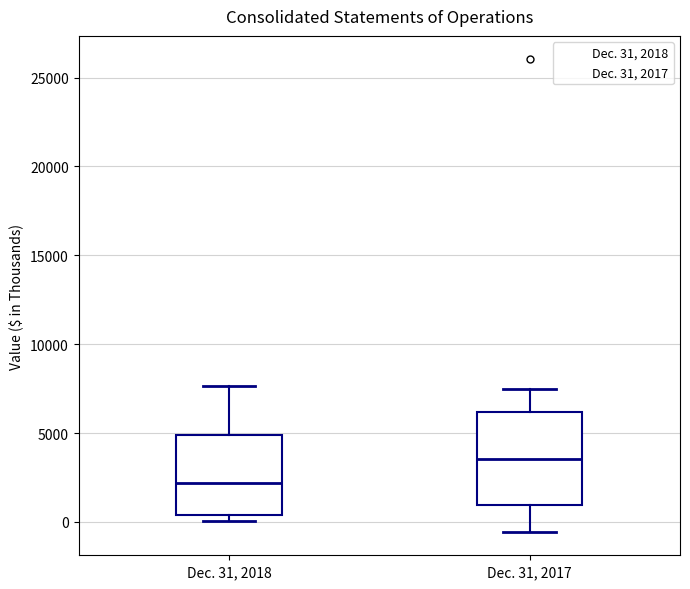

Reading left to right, transcribe this box plot: for each box, give where its median line is, the range the box spans, and where its two whiskers end, as read against the y-axis. The values are not printed on the chart, so give them approximately, as read against the axis.

Dec. 31, 2018: median 2000, box 500 to 5000, whiskers 0 to 7500
Dec. 31, 2017: median 3500, box 1000 to 6000, whiskers -500 to 7500